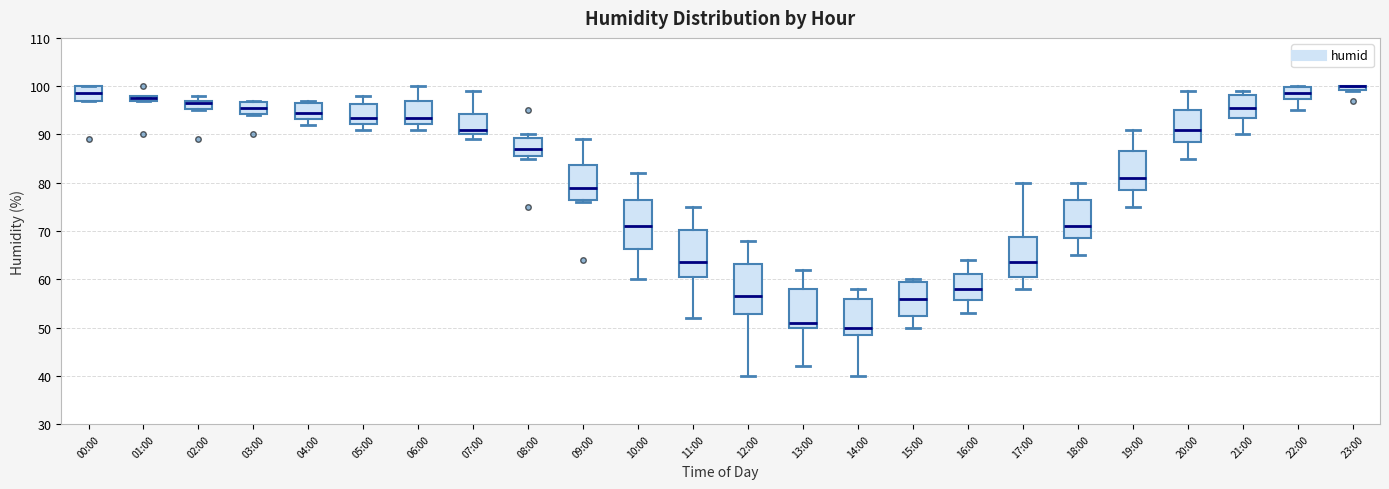

Where is the upper edge of the box for 00:00 on the y-axis? The values are not printed on the chart, so give them approximately, as read against the axis.

100